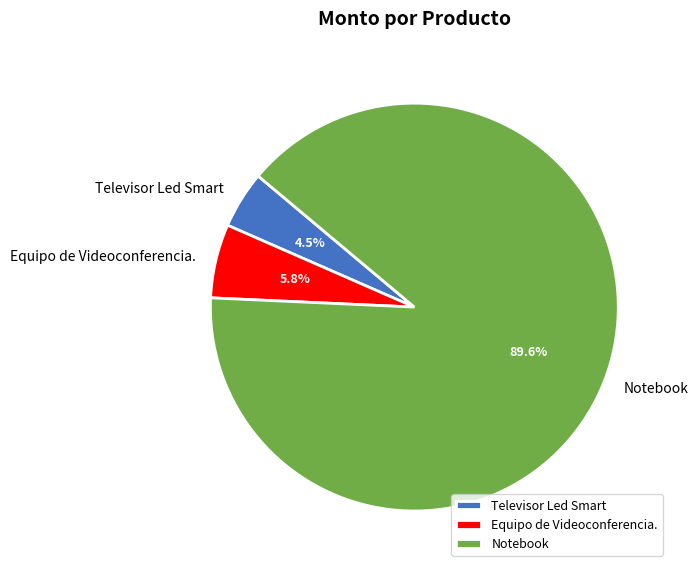

How many segments does this pie chart have?

3